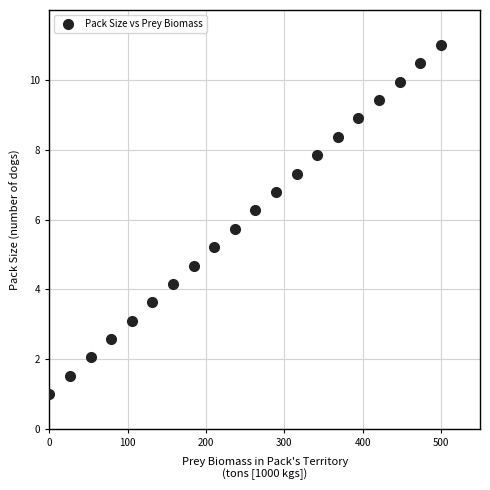

What is the range of Y values (max minus min)?

10.0